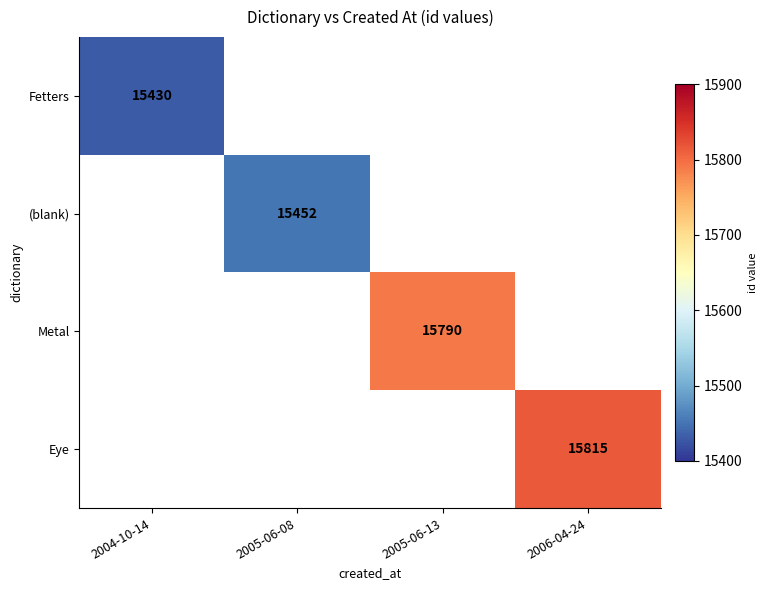

Between 2005-06-08 and 2006-04-24, which is larger?

2006-04-24